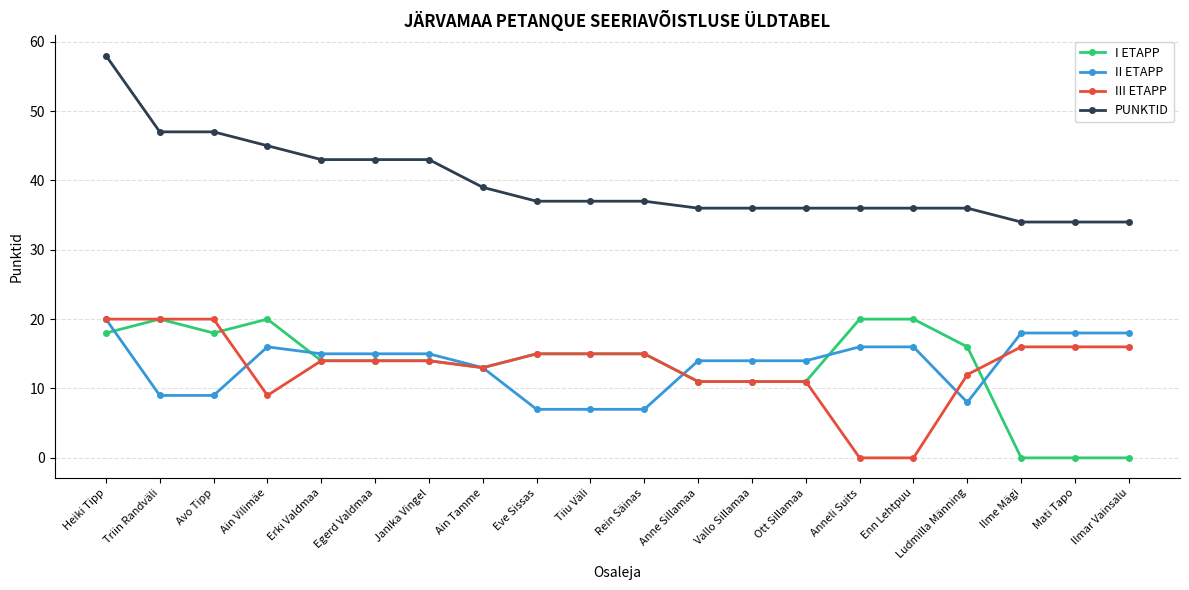

At which label does I ETAPP first exceed 15?

Heiki Tipp